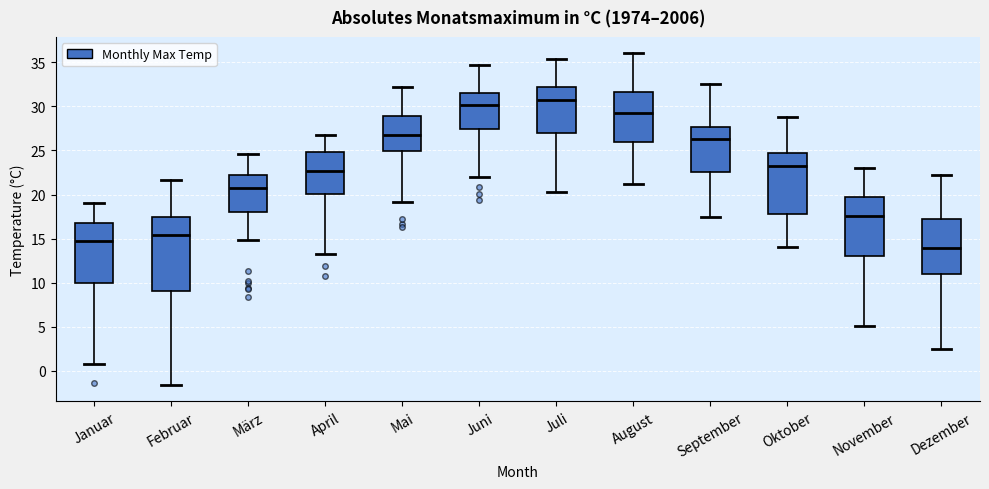

Which box's median line is the highest?

Juli